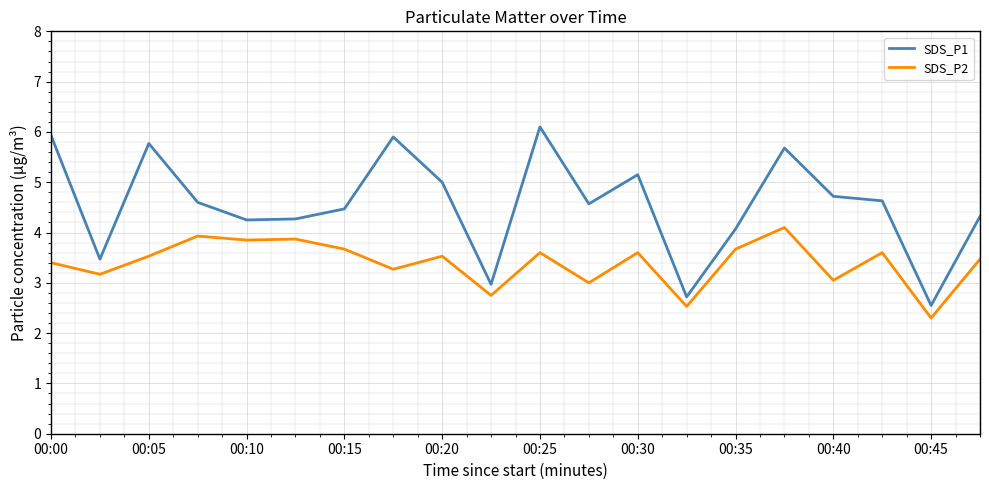

Which series has the largest total across all categories?

SDS_P1